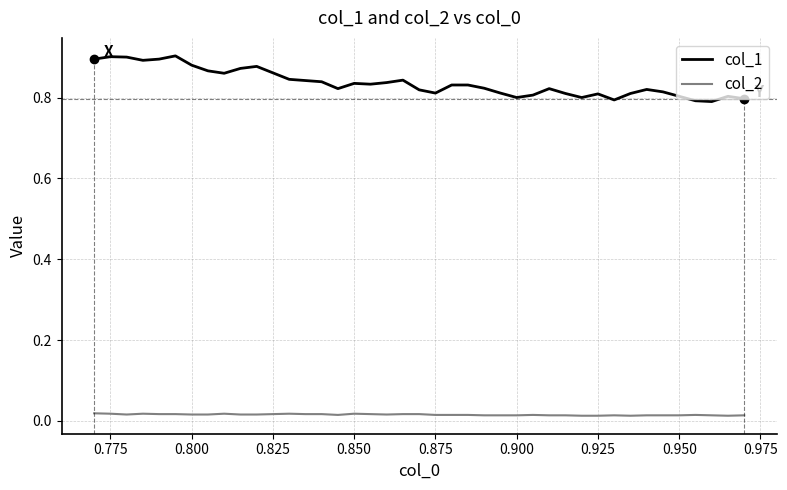

Rank the series by their average value, from highest to lowest.

col_1, col_2